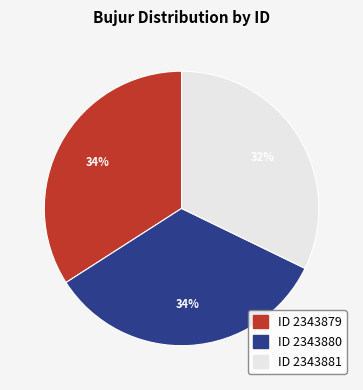

Is it true that ID 2343879 is 24% of the pie?

False